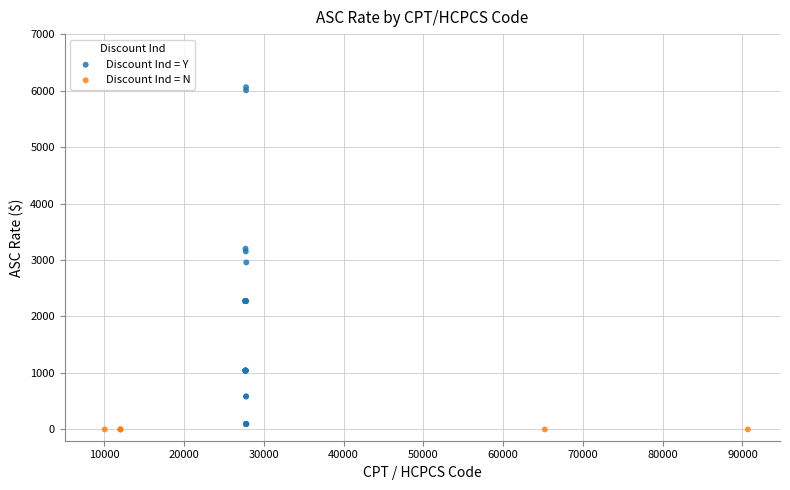

Which series reaches the maximum Y coordinate?

Discount Ind = Y